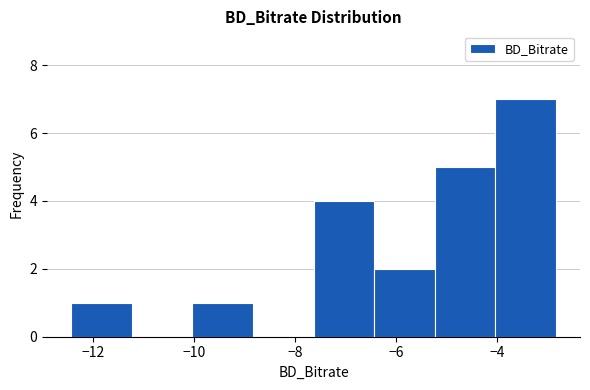

Reading left to right, list every bar in this chart as the range it spans on the x-axis followed by its height. Neither the bar edges nor the heights are printed on the chart, so give them approximately, as read against the axes.

-12.4 to -11.2: 1
-11.2 to -10.0: 0
-10.0 to -8.8: 1
-8.8 to -7.6: 0
-7.6 to -6.4: 4
-6.4 to -5.2: 2
-5.2 to -4.0: 5
-4.0 to -2.8: 7